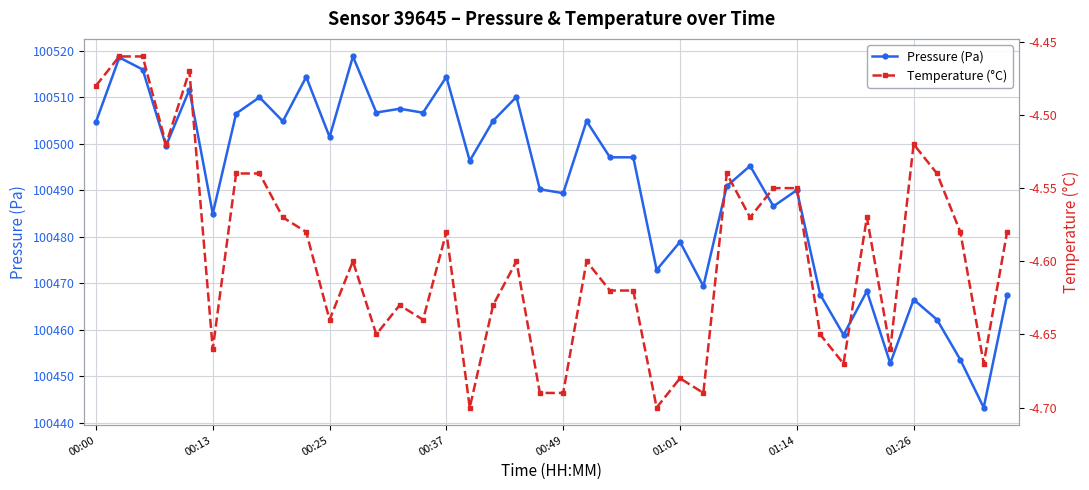

What is the difference between the maximum and minimum values in the Temperature (°C) series?

0.2